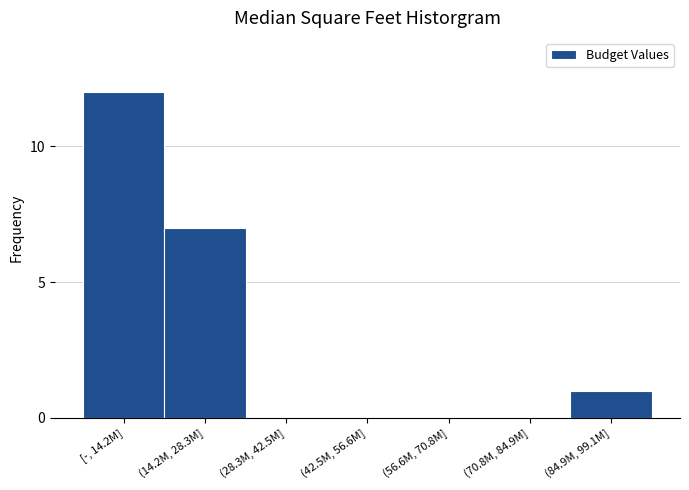

Reading left to right, extract all data points from this chart.

[-, 14.2M]=12	(14.2M, 28.3M]=7	(28.3M, 42.5M]=0	(42.5M, 56.6M]=0	(56.6M, 70.8M]=0	(70.8M, 84.9M]=0	(84.9M, 99.1M]=1